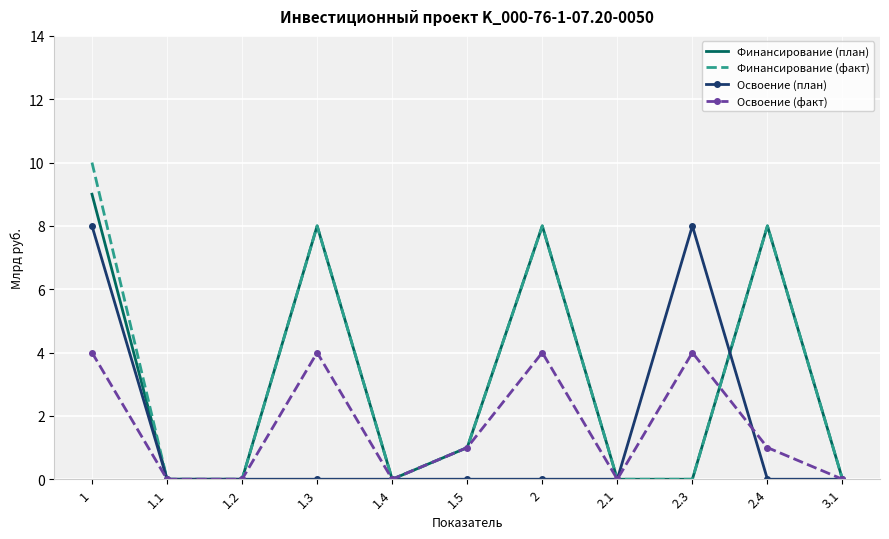

Which series has the widest spread of values?

Финансирование (факт)